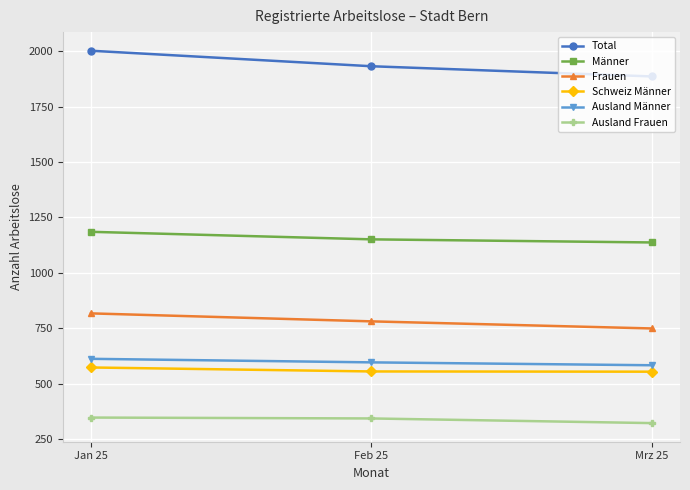

Which category has the highest value in the Ausland Männer series?

Jan 25